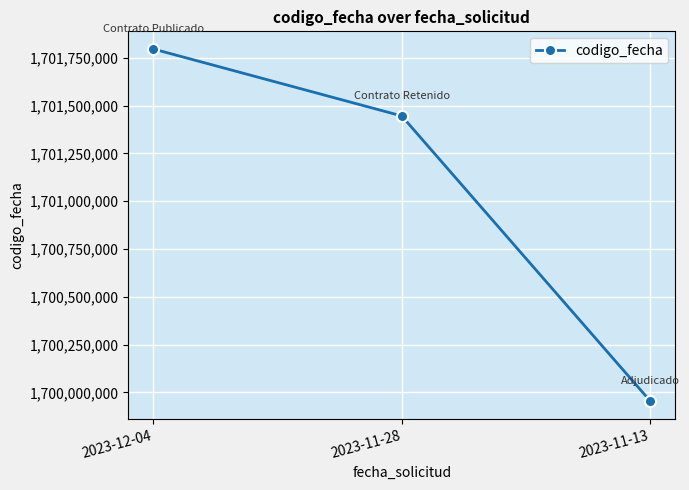

What is the label of the 2nd point from the right?

2023-11-28